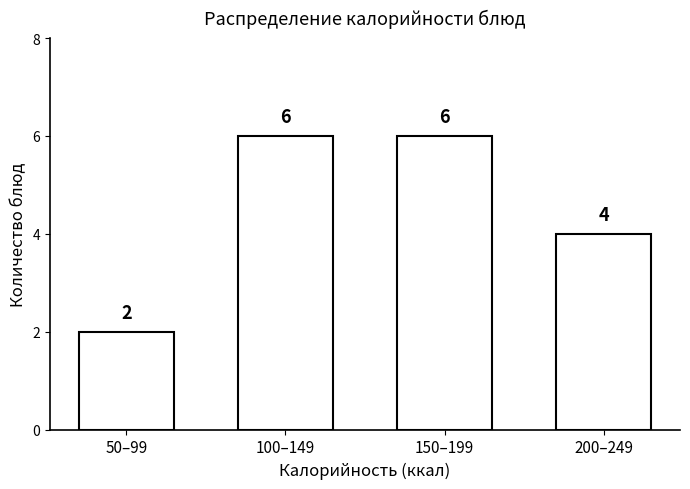

Reading left to right, what are all the values shown in this chart?

2	6	6	4